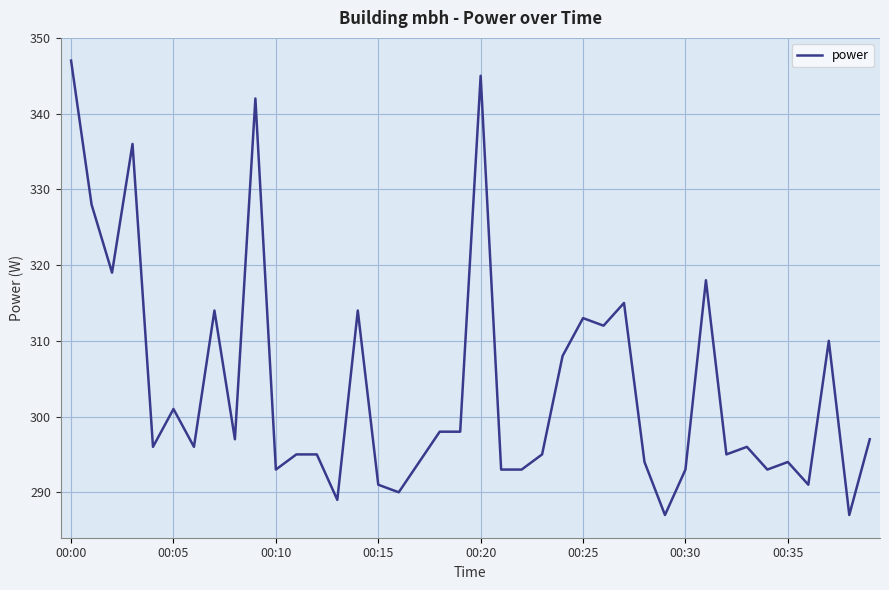

What is the greatest value displayed?

347